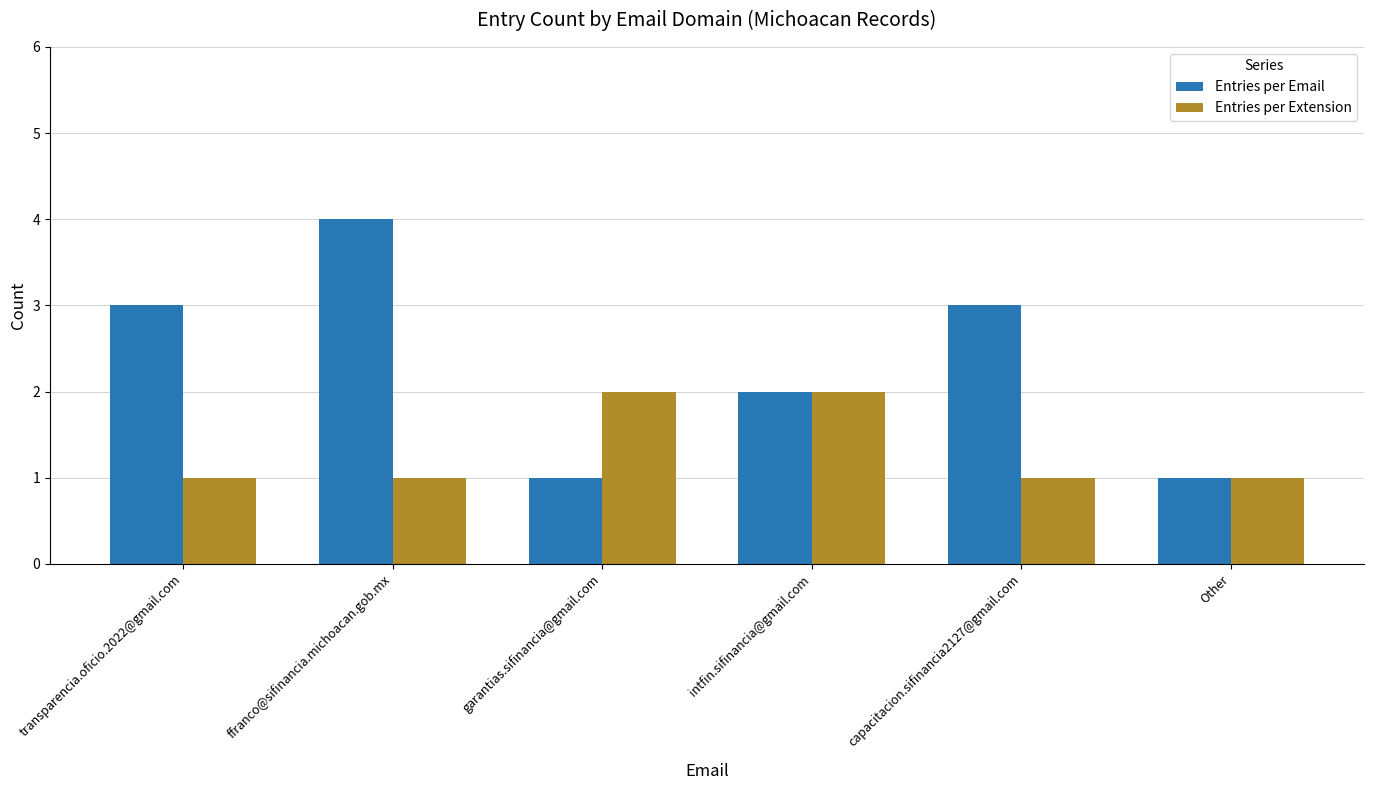

Where is Entries per Email nearest to the value 2?

intfin.sifinancia@gmail.com